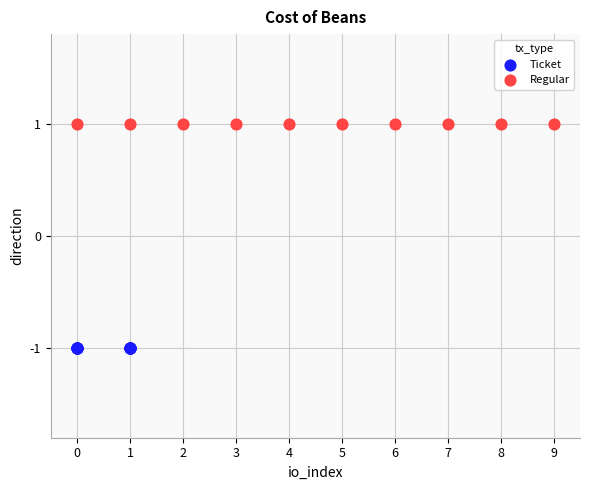

Which series contains the highest Y value?

Regular